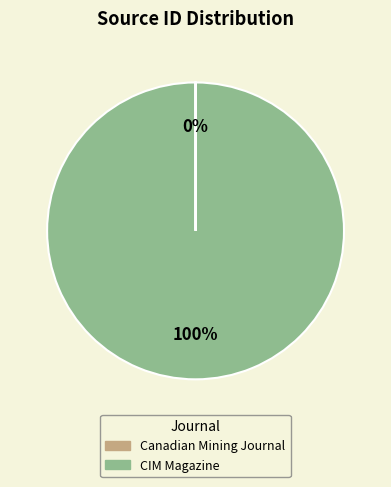

The CIM Magazine slice represents 100% of the pie. True or false?

True